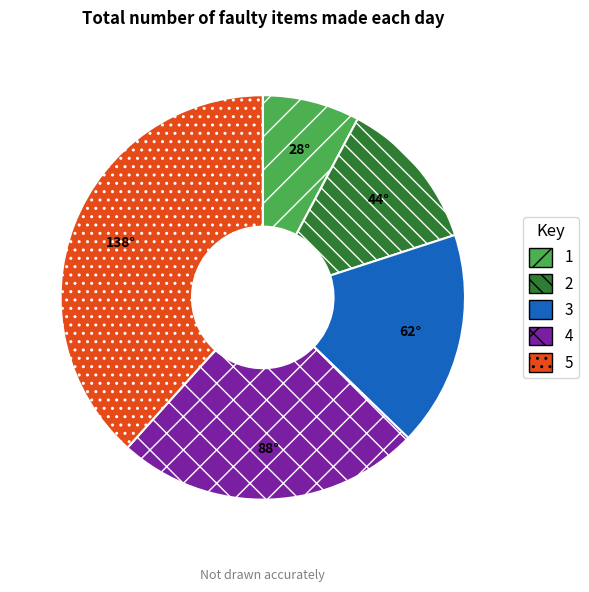

Does any single category account for the majority?

No